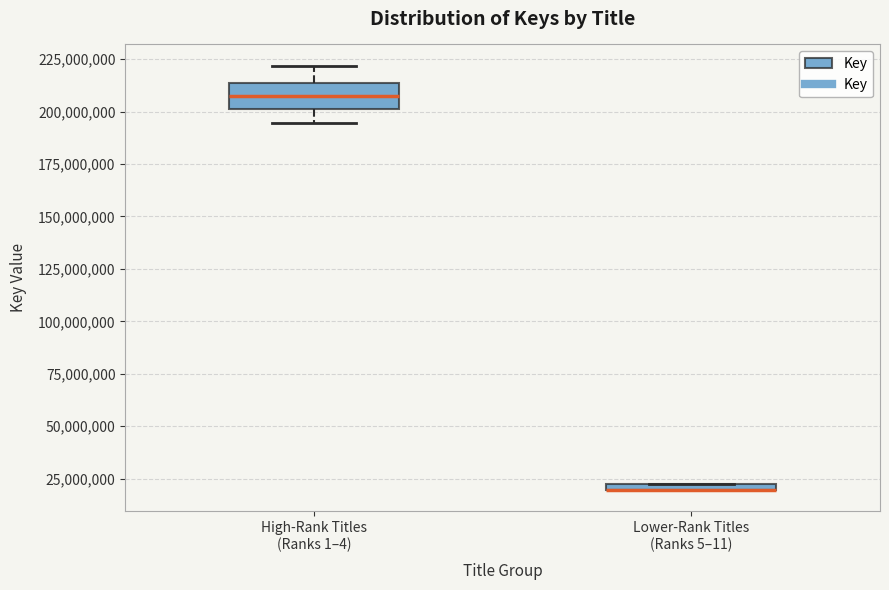

Which box is the tallest, from its lower edge to its upper edge?

High-Rank Titles (Ranks 1–4)